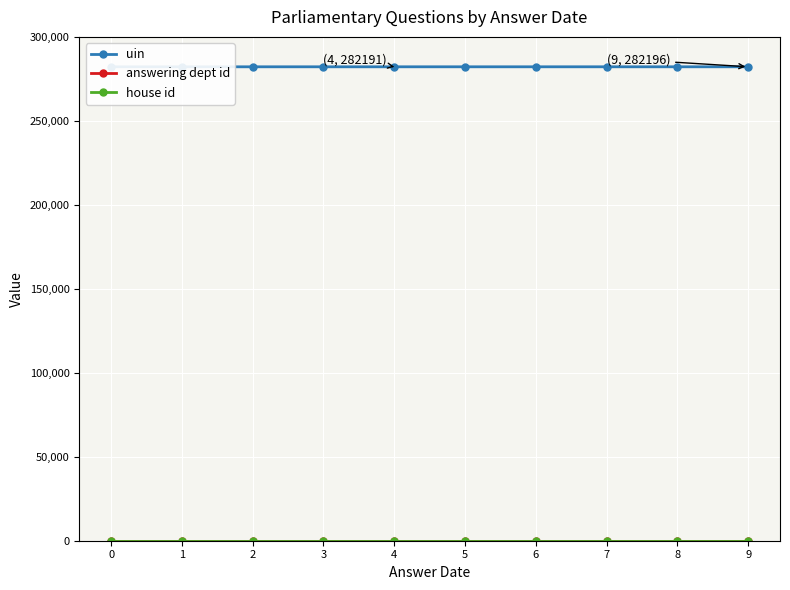

Reading left to right, list all the values displayed in this chart.

uin: 282187	282188	282189	282190	282191	282192	282193	282194	282195	282196
answering dept id: 7	7	7	7	7	7	7	7	7	7
house id: 1	1	1	1	1	1	1	1	1	1